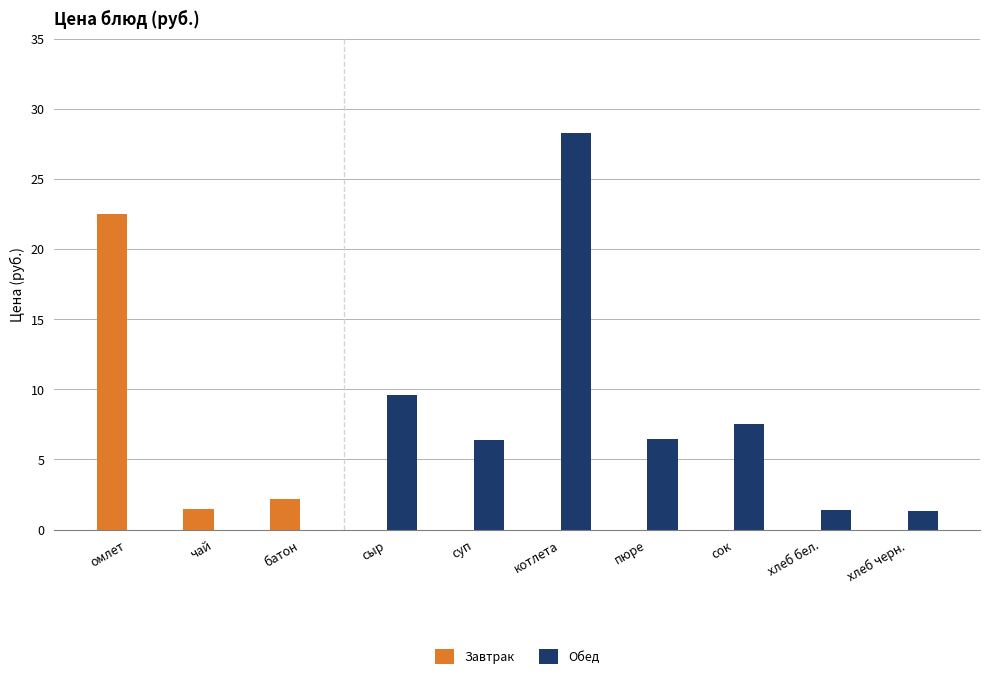

What are all the series names shown in the legend?

Завтрак, Обед